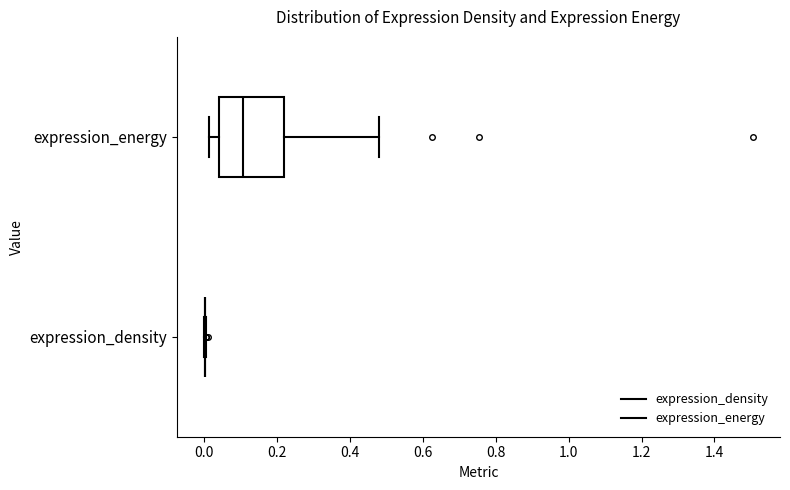

Where does the right whisker of the box for expression_energy end on the x-axis? The values are not printed on the chart, so give them approximately, as read against the axis.

0.48